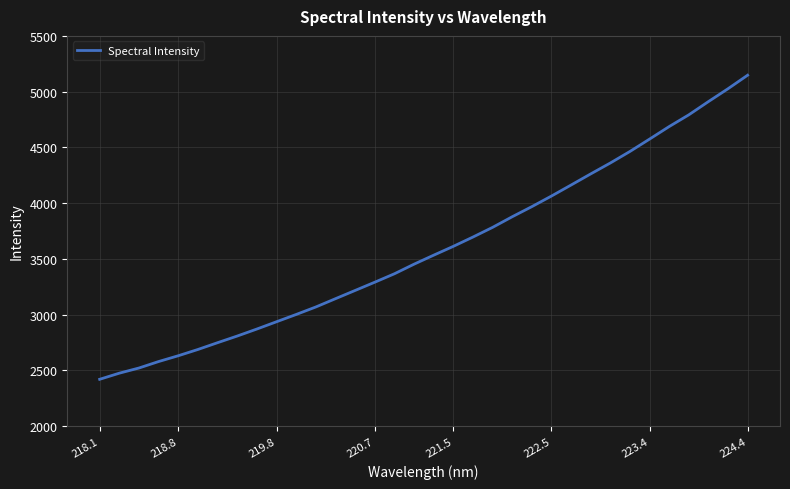

What is the difference between the maximum and minimum values?

2726.4